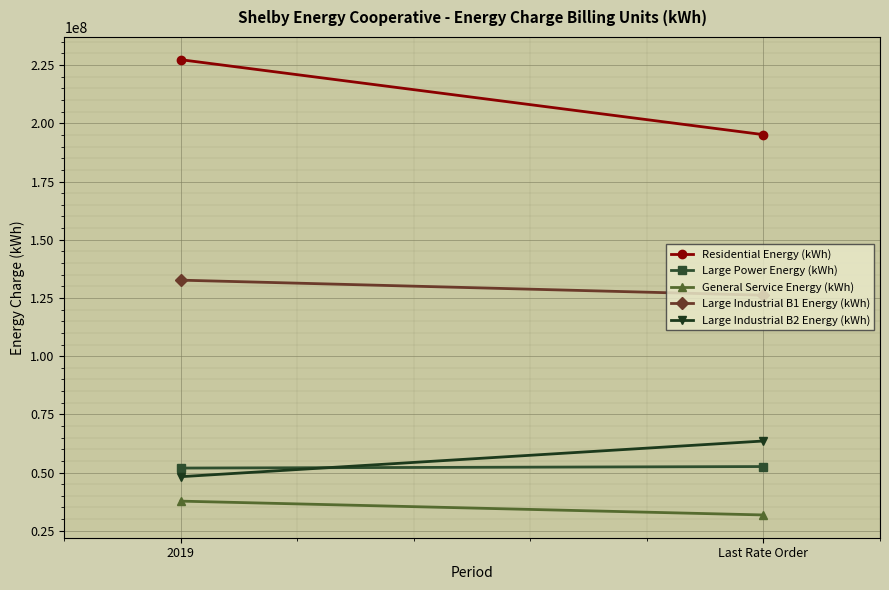

The Large Industrial B1 Energy (kWh) series shows 126170360 at Last Rate Order. True or false?

True